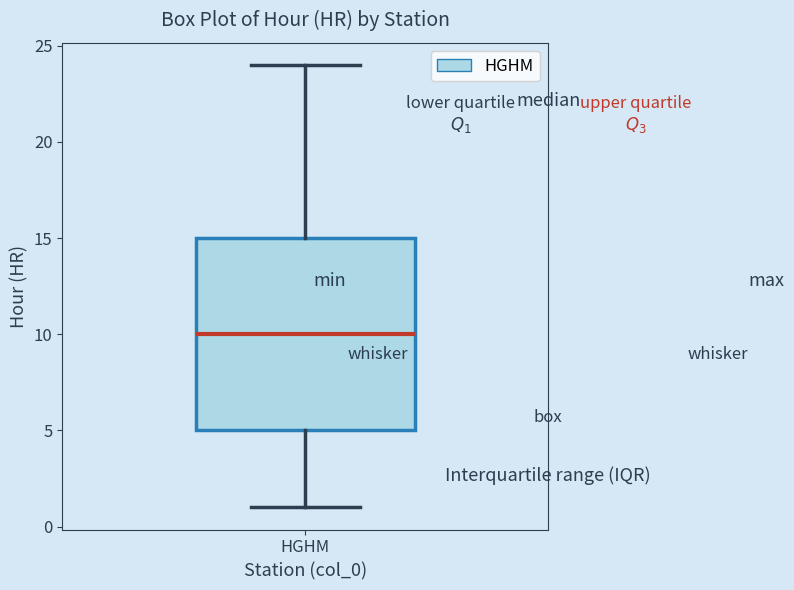

Transcribe this box plot: give where the median line is, the range the box spans, and where the two whiskers end, as read against the y-axis. The values are not printed on the chart, so give them approximately, as read against the axis.

median 10, box 5 to 15, whiskers 1 to 24